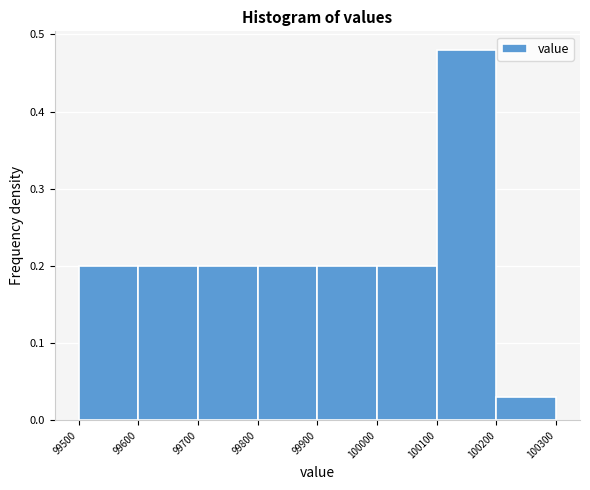

How tall is the bar that spans 99500 to 99600 on the x-axis? The values are not printed on the chart, so give them approximately, as read against the axis.

0.20